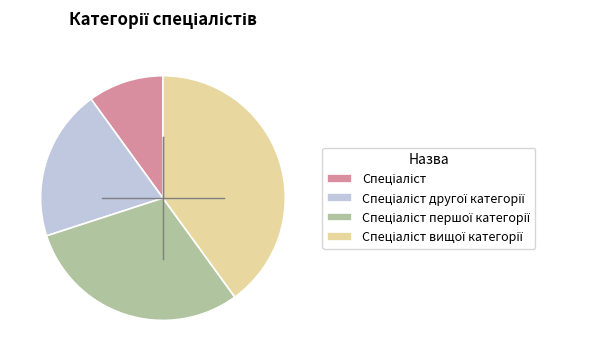

Is there a majority slice in this chart?

No